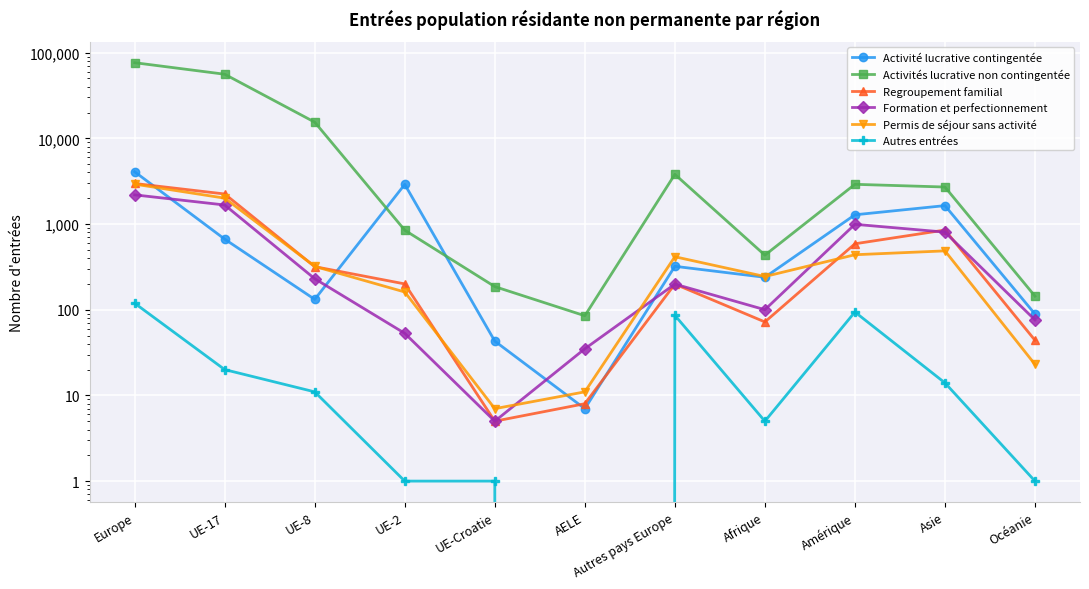

Is the value of Formation et perfectionnement at UE-2 greater than the value of Activités lucrative non contingentée at UE-17?

No